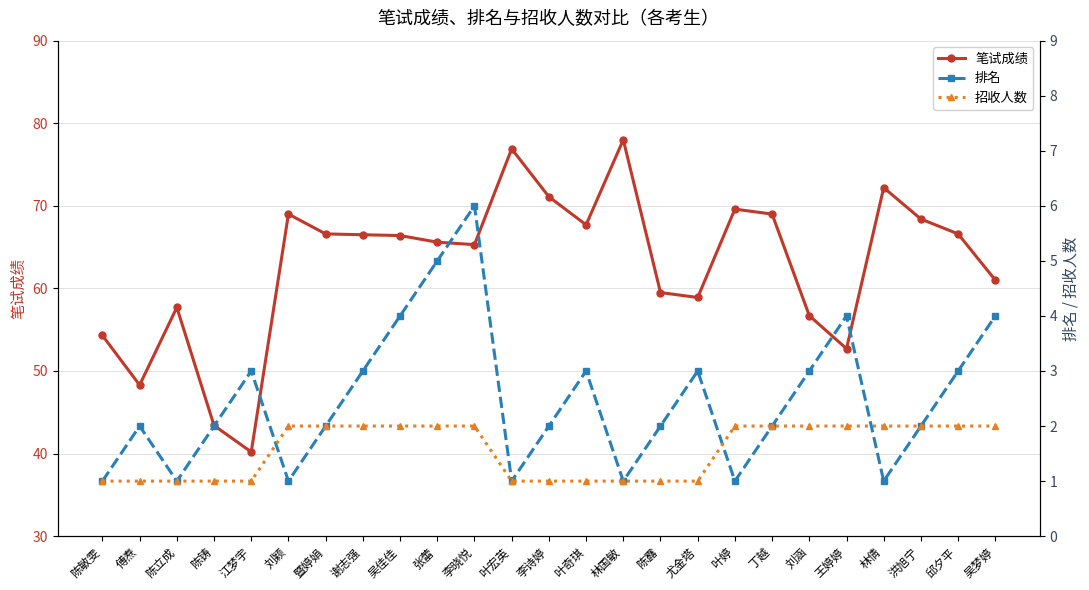

True or false: 招收人数 has more than 1 points higher than both neighbors.

False